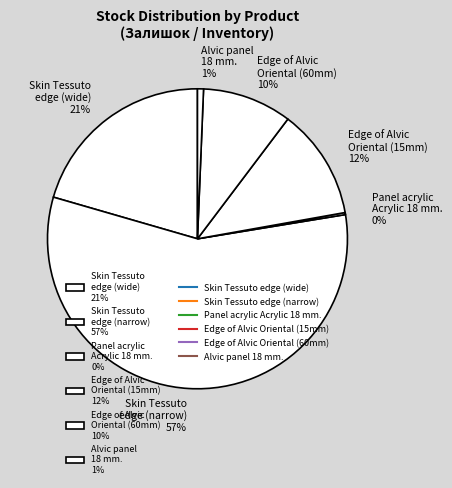

What percentage is the Skin Tessuto edge (wide) 21% slice, to the nearest percent?

21%